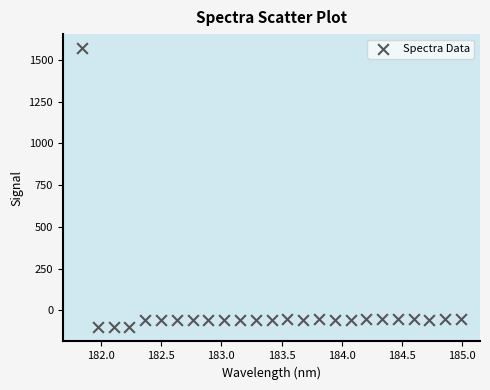

What is the range of Y values (max minus min)?

1672.6